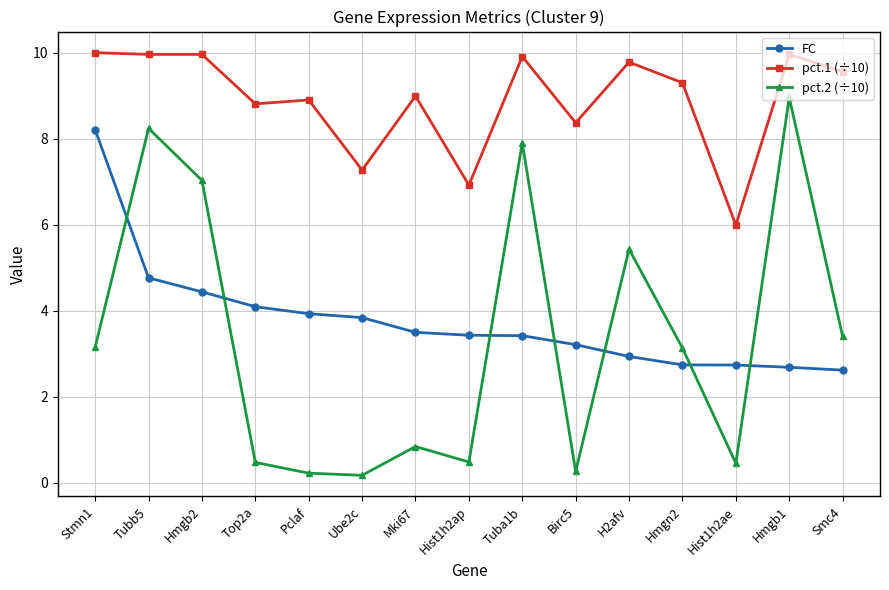

Does the chart have visible grid lines?

Yes